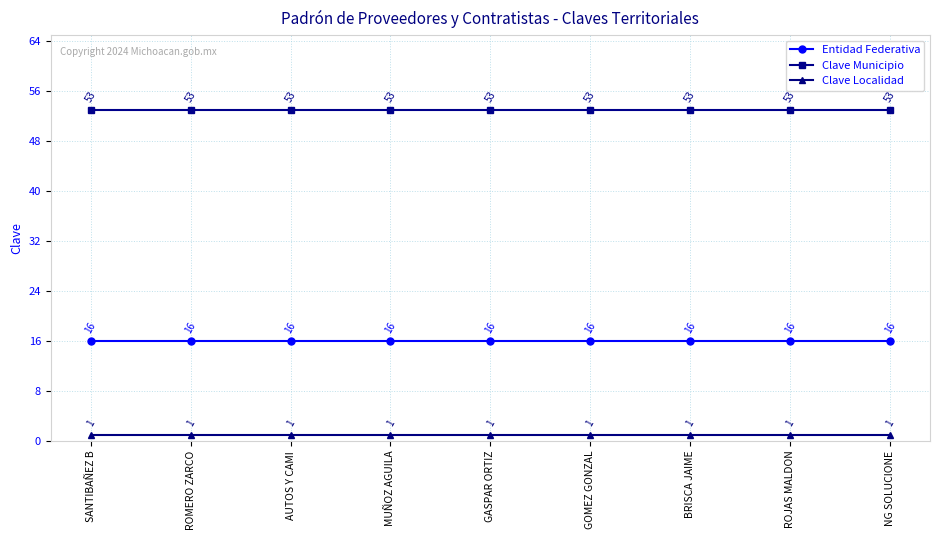

What is the value of the Clave Localidad point at the 8th from the left?

1